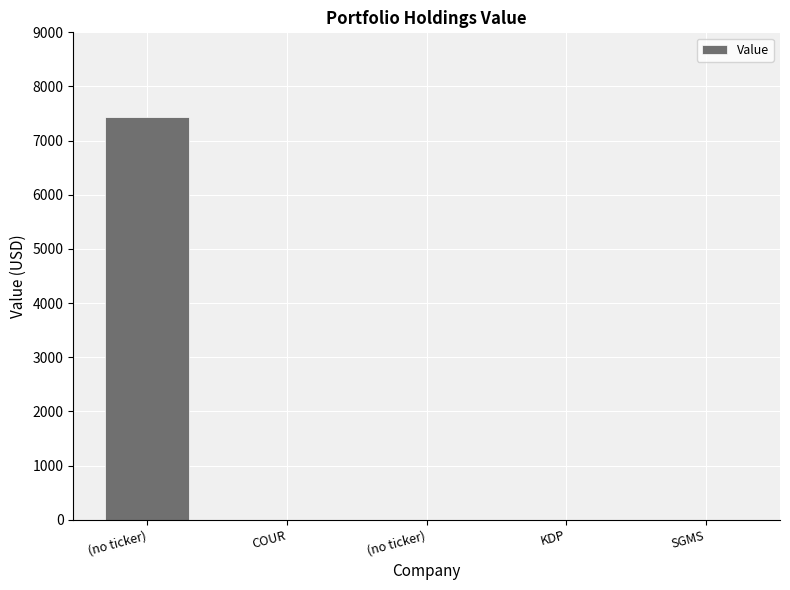

What is the greatest value displayed?

7444